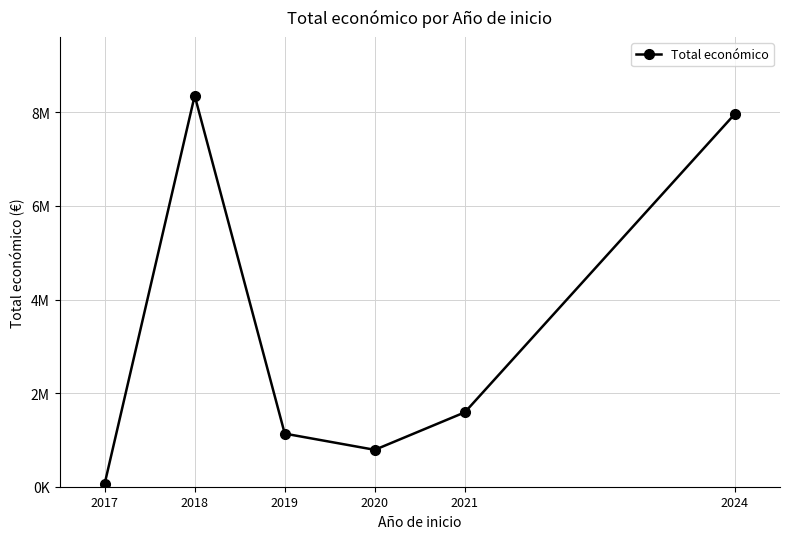

What is the approximate value at 2021, to the nearest 50?

1590250